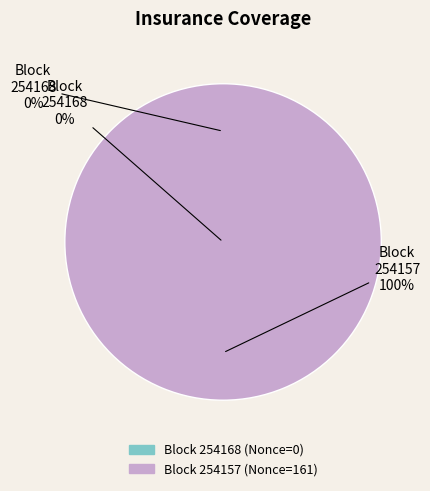

How many segments does this pie chart have?

2